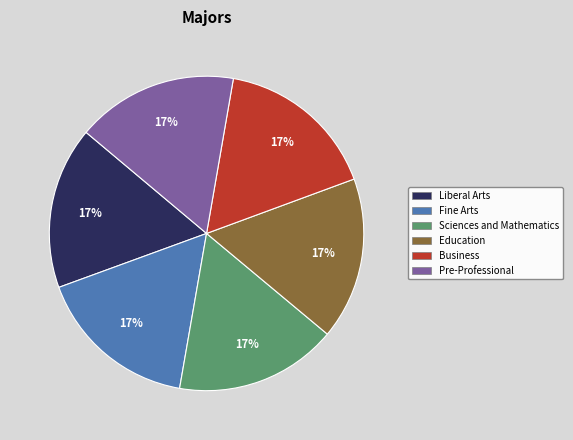

Is there any slice that represents more than half of the pie?

No